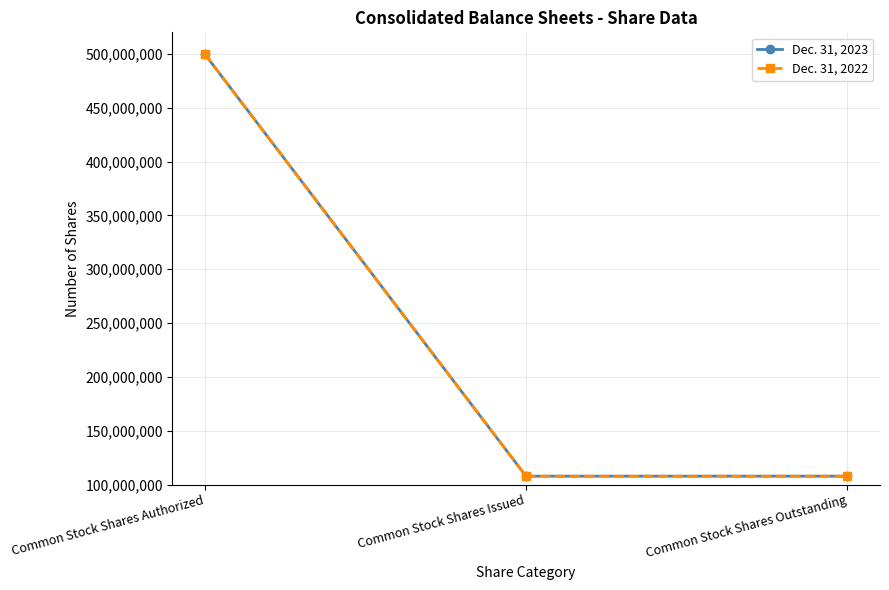

Is this an area chart (filled region under the line)?

No